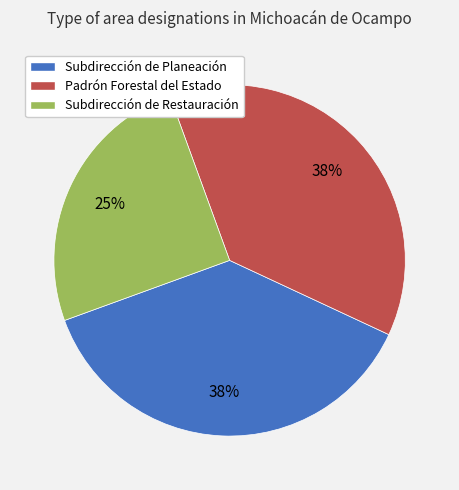

Is it true that Subdirección de Planeación is 38% of the pie?

True